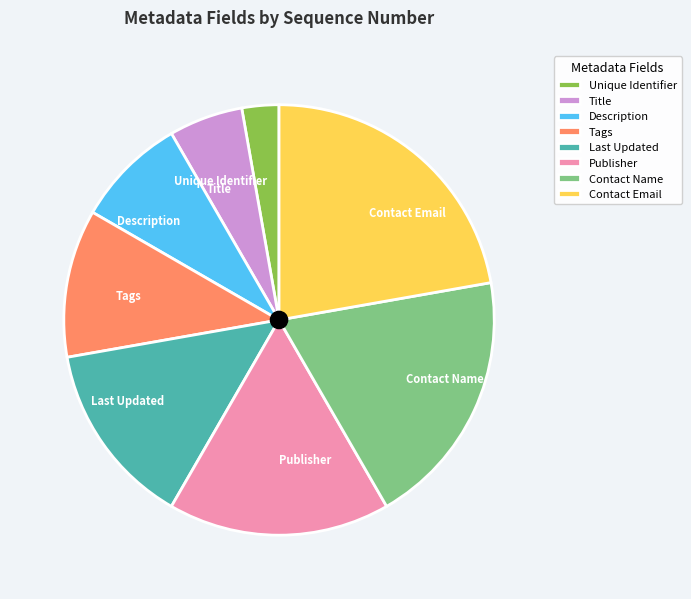

True or false: Publisher accounts for 1% of the total.

False